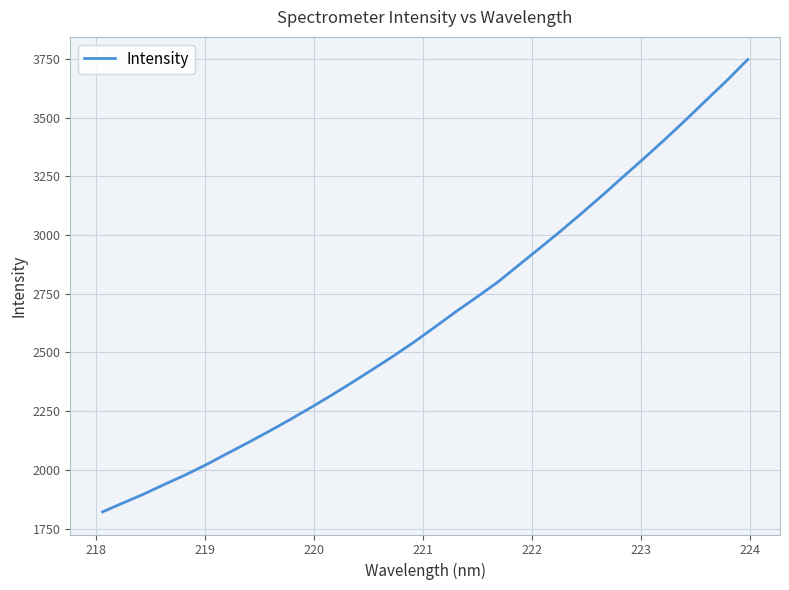

What is the difference between the maximum and minimum values?

1926.4